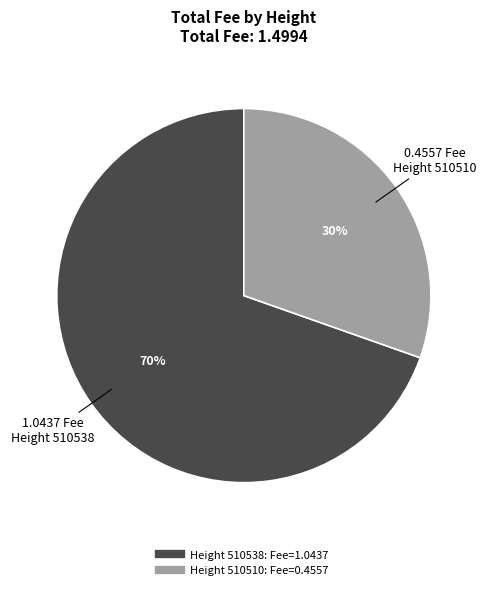

Is there a majority slice in this chart?

Yes